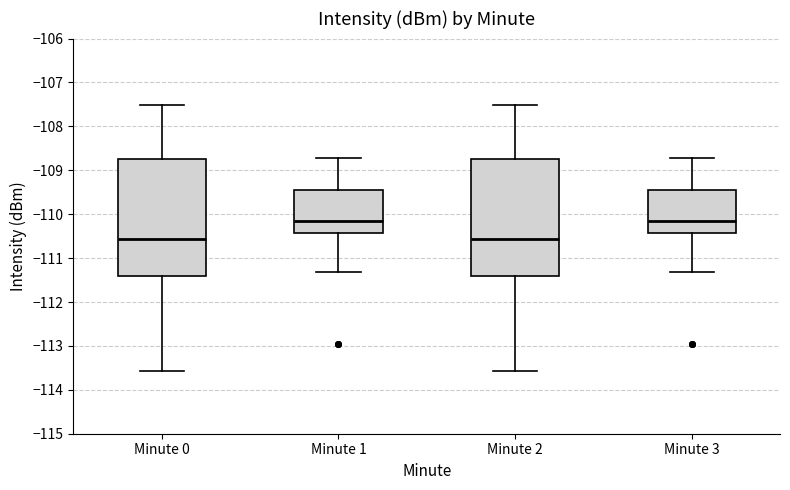

Where does the lower whisker of the box for Minute 1 end on the y-axis? The values are not printed on the chart, so give them approximately, as read against the axis.

-111.3